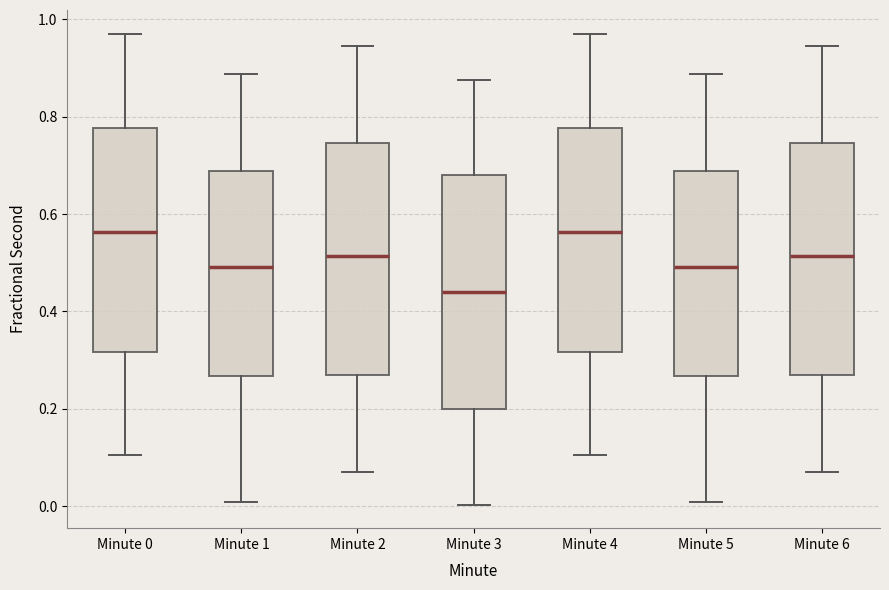

Reading left to right, transcribe this box plot: for each box, give where its median line is, the range the box spans, and where its two whiskers end, as read against the y-axis. The values are not printed on the chart, so give them approximately, as read against the axis.

Minute 0: median 0.56, box 0.32 to 0.78, whiskers 0.10 to 0.98
Minute 1: median 0.50, box 0.26 to 0.68, whiskers 0.00 to 0.88
Minute 2: median 0.52, box 0.26 to 0.74, whiskers 0.08 to 0.94
Minute 3: median 0.44, box 0.20 to 0.68, whiskers 0.00 to 0.88
Minute 4: median 0.56, box 0.32 to 0.78, whiskers 0.10 to 0.98
Minute 5: median 0.50, box 0.26 to 0.68, whiskers 0.00 to 0.88
Minute 6: median 0.52, box 0.26 to 0.74, whiskers 0.08 to 0.94